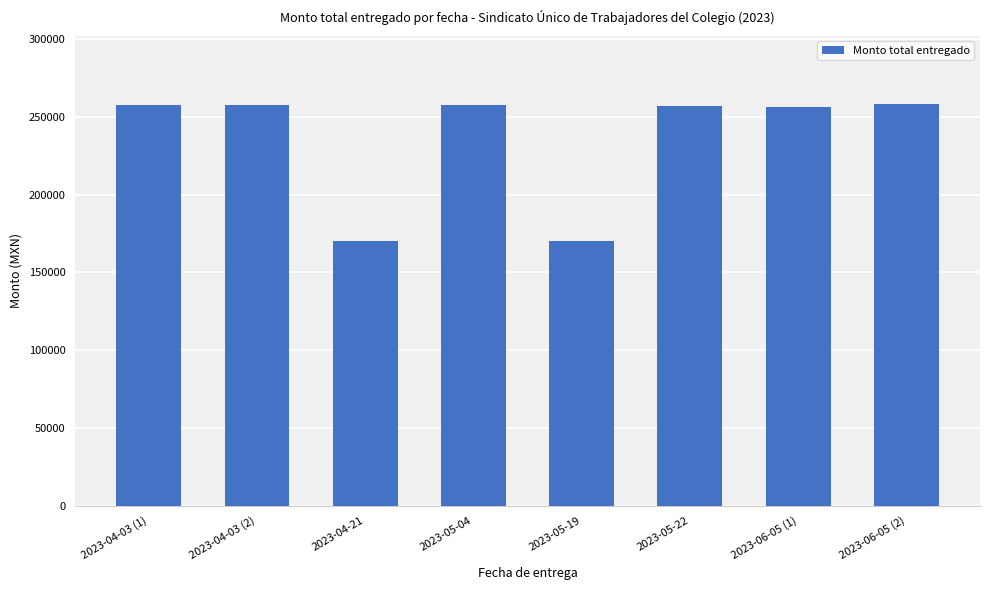

What is the label of the 5th bar from the right?

2023-05-04